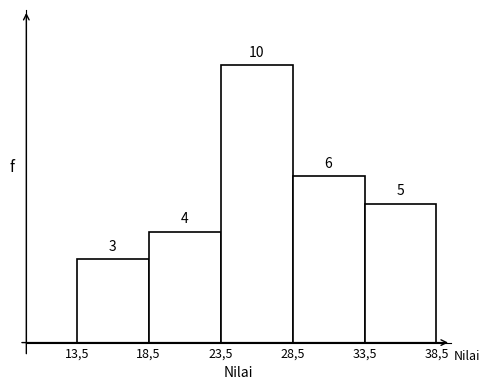

Reading left to right, transcribe all the data shown in this chart.

13,5=3	18,5=4	23,5=10	28,5=6	33,5=5